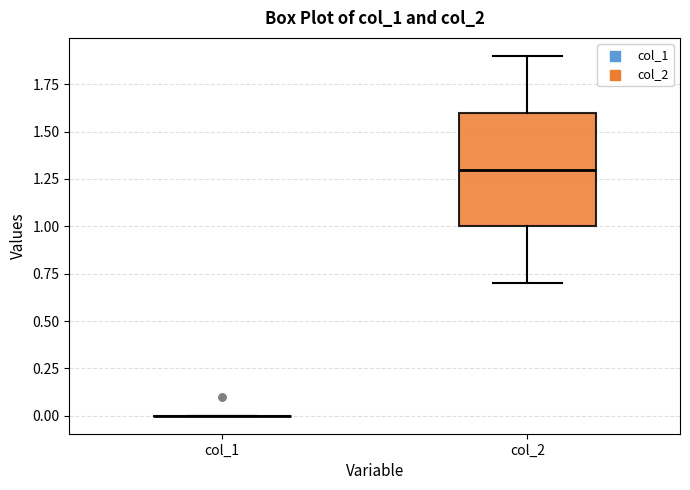

Reading left to right, read every box against the y-axis: the position of its median line, the range the box covers, and the ends of its whiskers. The values are not printed on the chart, so give them approximately, as read against the axis.

col_1: box collapsed to a line at 0.0, whiskers 0.0 to 0.0
col_2: median 1.3, box 1.0 to 1.6, whiskers 0.7 to 1.9